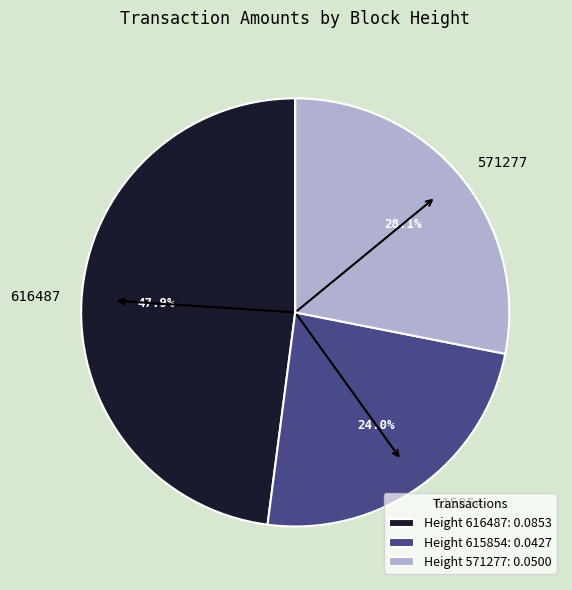

Is it true that 571277 is 28% of the pie?

True